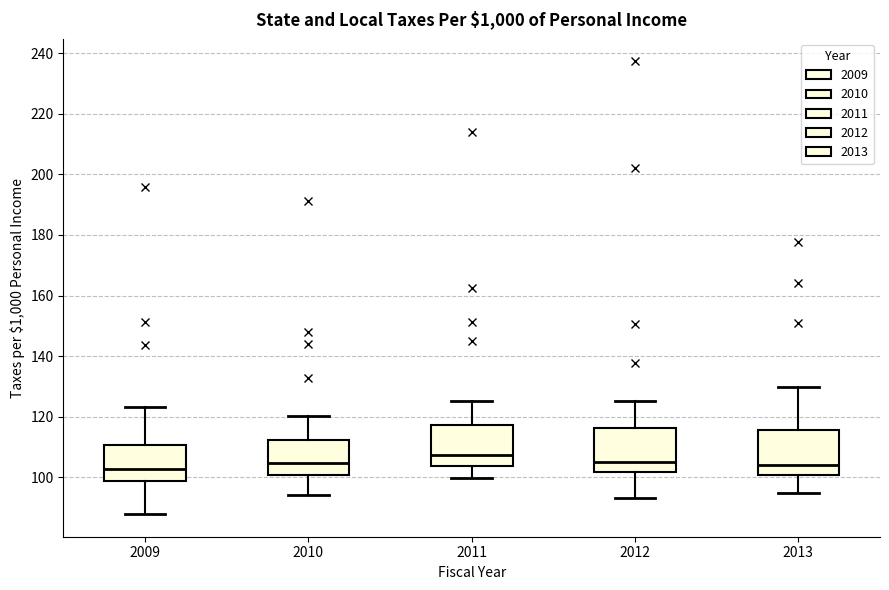

Reading left to right, transcribe this box plot: for each box, give where its median line is, the range the box spans, and where its two whiskers end, as read against the y-axis. The values are not printed on the chart, so give them approximately, as read against the axis.

2009: median 102, box 98 to 110, whiskers 88 to 124
2010: median 104, box 100 to 112, whiskers 94 to 120
2011: median 108, box 104 to 118, whiskers 100 to 126
2012: median 106, box 102 to 116, whiskers 94 to 126
2013: median 104, box 100 to 116, whiskers 94 to 130